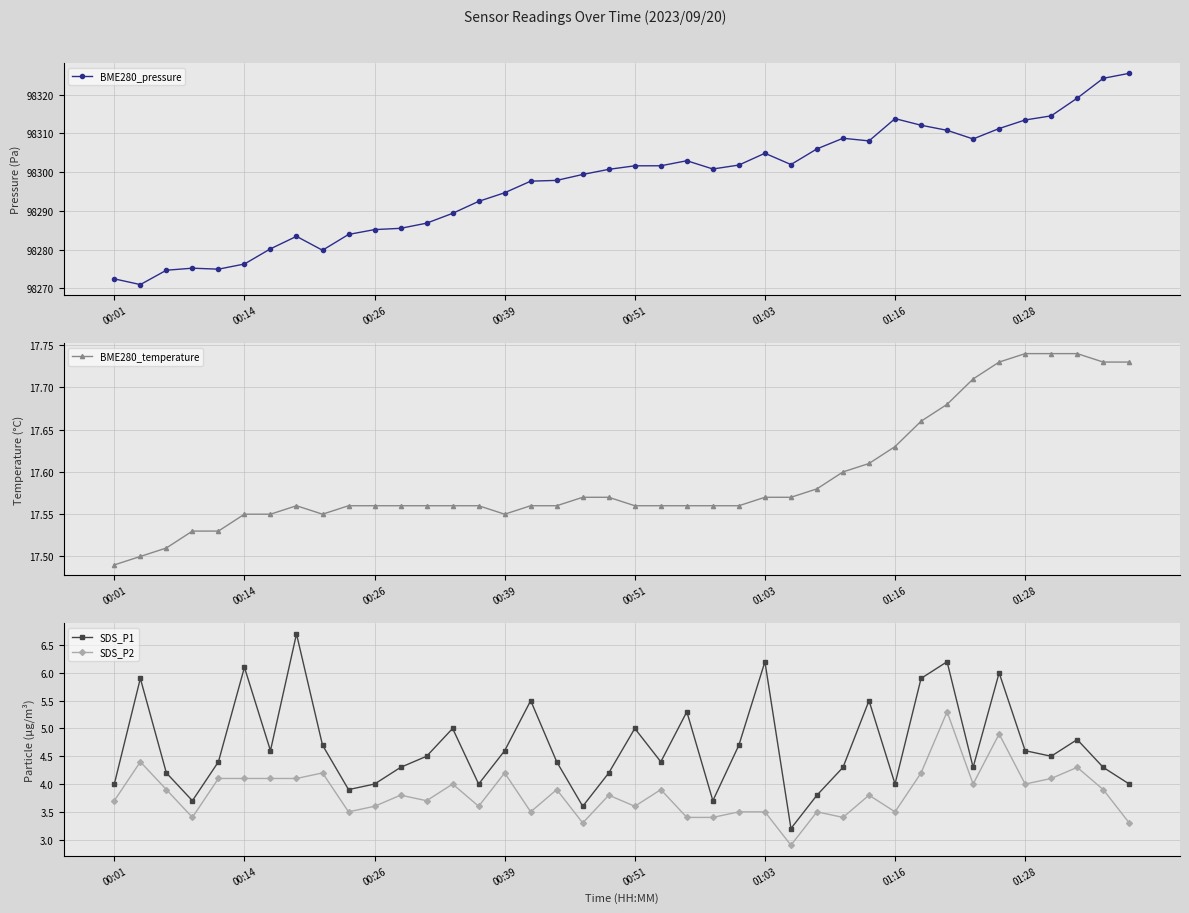

What is the difference between the maximum and minimum values in the BME280_temperature series?

0.2